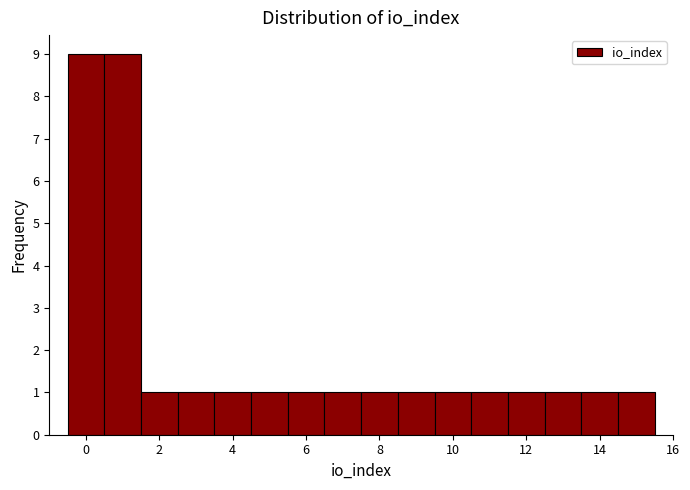

Reading left to right, list every bar in this chart as the range it spans on the x-axis followed by its height. Neither the bar edges nor the heights are printed on the chart, so give them approximately, as read against the axes.

-0.5 to 0.5: 9
0.5 to 1.5: 9
1.5 to 2.5: 1
2.5 to 3.5: 1
3.5 to 4.5: 1
4.5 to 5.5: 1
5.5 to 6.5: 1
6.5 to 7.5: 1
7.5 to 8.5: 1
8.5 to 9.5: 1
9.5 to 10.5: 1
10.5 to 11.5: 1
11.5 to 12.5: 1
12.5 to 13.5: 1
13.5 to 14.5: 1
14.5 to 15.5: 1